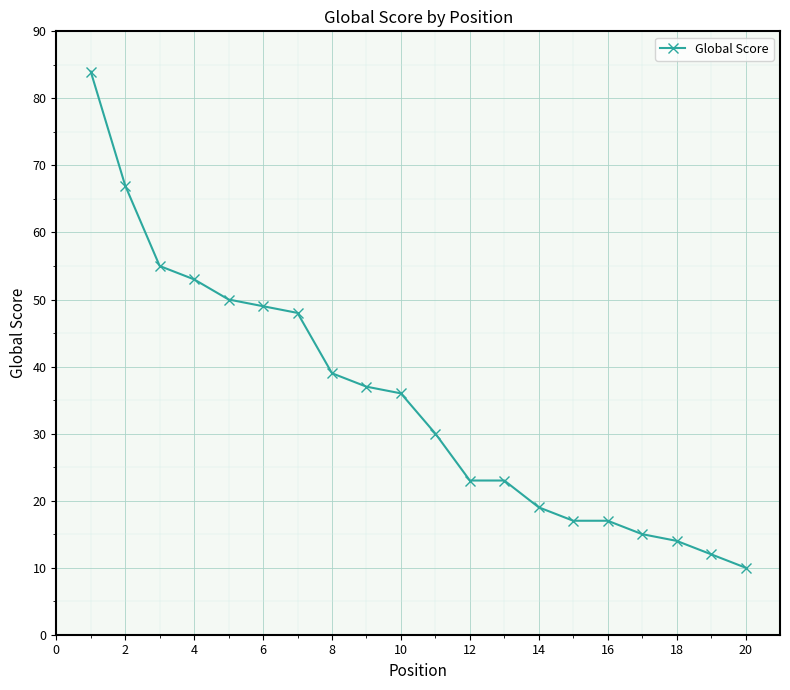

What is the sum of all values?

698